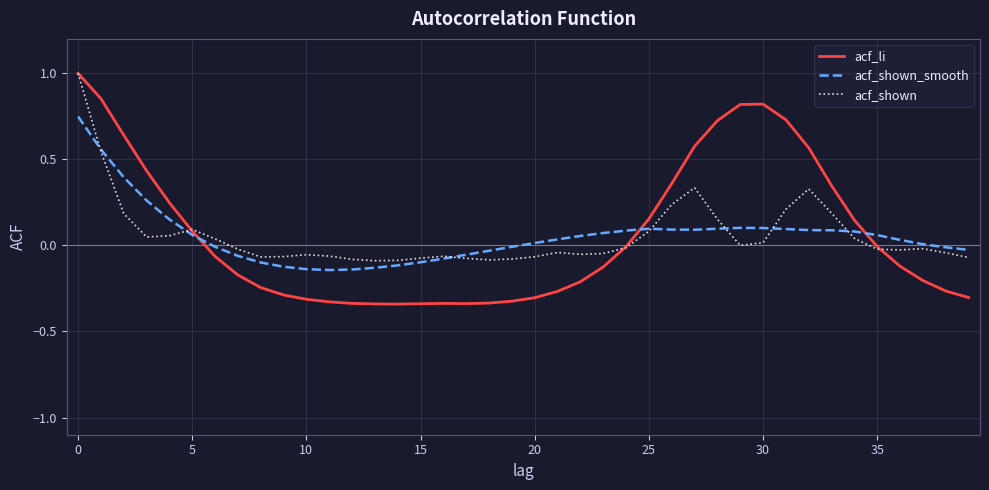

What is the greatest value displayed?

1.0